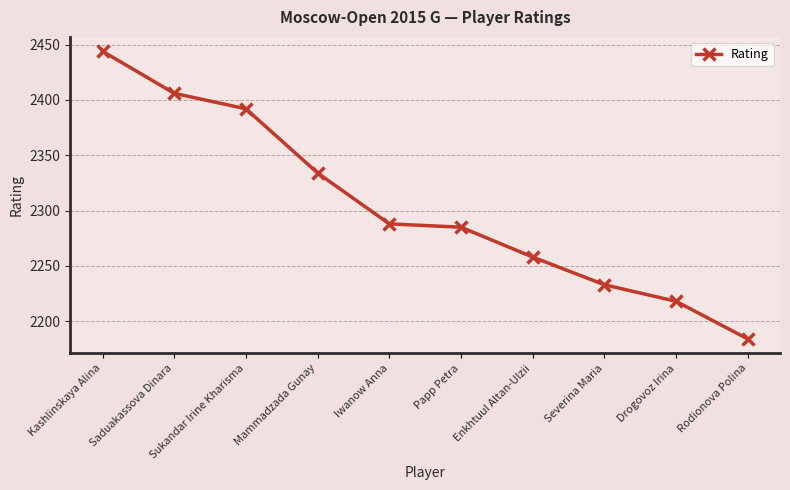

What is the difference between the second highest and second lowest values?

188